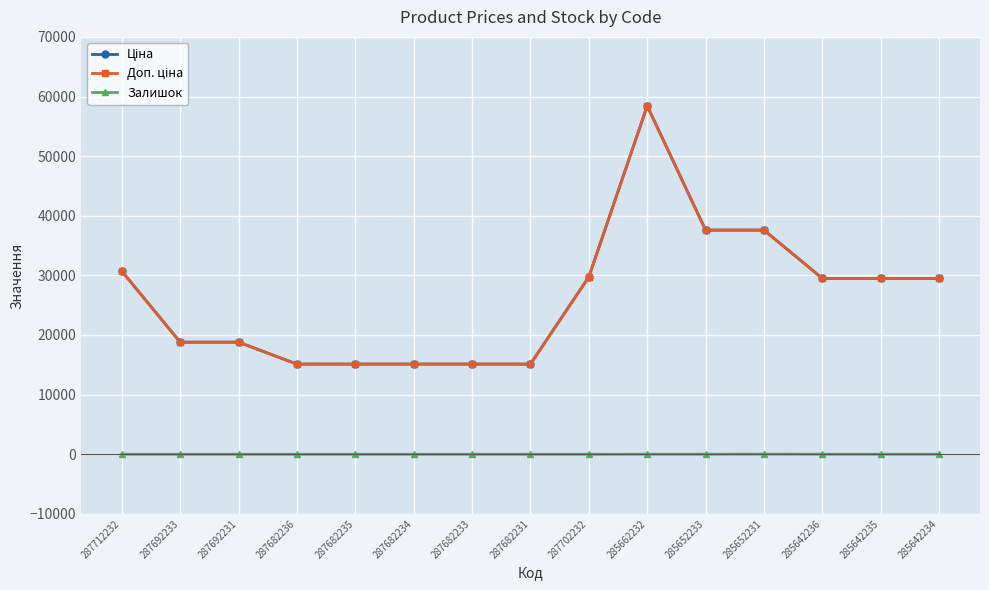

Reading left to right, list all the values displayed in this chart.

Ціна: 30717.1	18796.8	18796.8	15120.0	15120.0	15120.0	15120.0	15120.0	29747.2	58426.5	37593.6	37593.6	29491.5	29491.5	29491.5
Доп. ціна: 30717.1	18796.8	18796.8	15120.0	15120.0	15120.0	15120.0	15120.0	29747.2	58426.5	37593.6	37593.6	29491.5	29491.5	29491.5
Залишок: 0.0	0.0	0.0	0.0	0.0	0.0	0.0	0.0	0.0	14.0	13.0	23.0	14.0	13.0	9.0